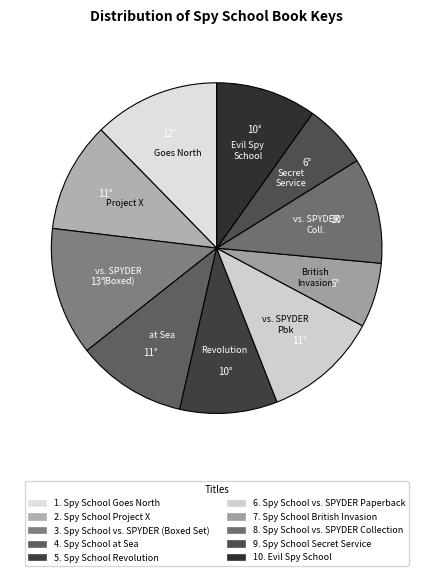

How many segments does this pie chart have?

10